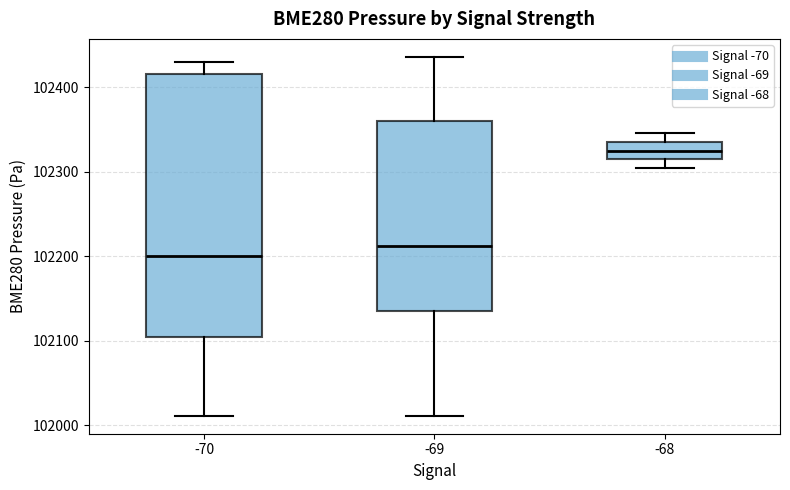

Where is the upper edge of the box at x = -70 on the y-axis? The values are not printed on the chart, so give them approximately, as read against the axis.

102420